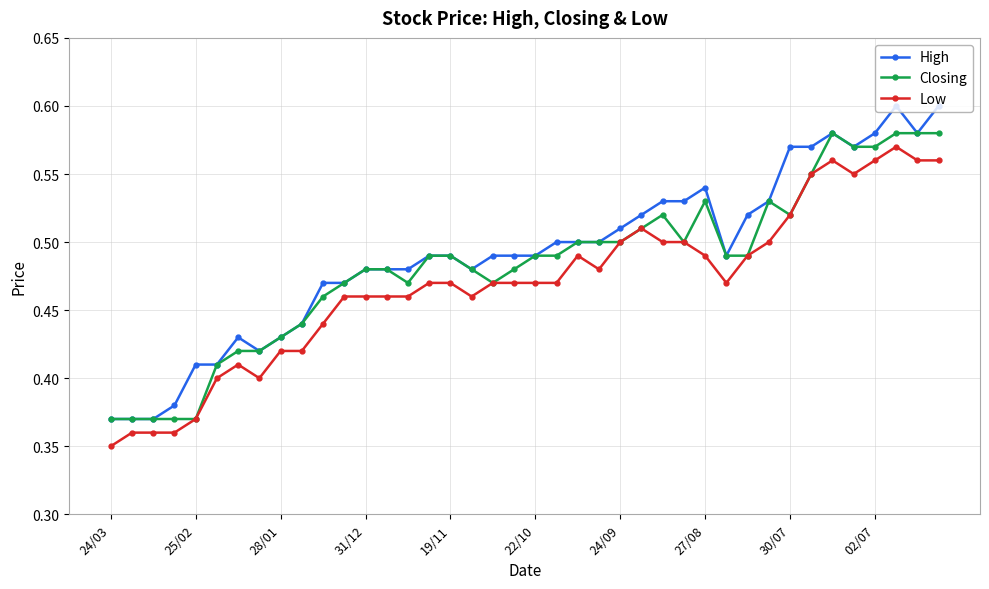

Count the number of data series in this chart.

3